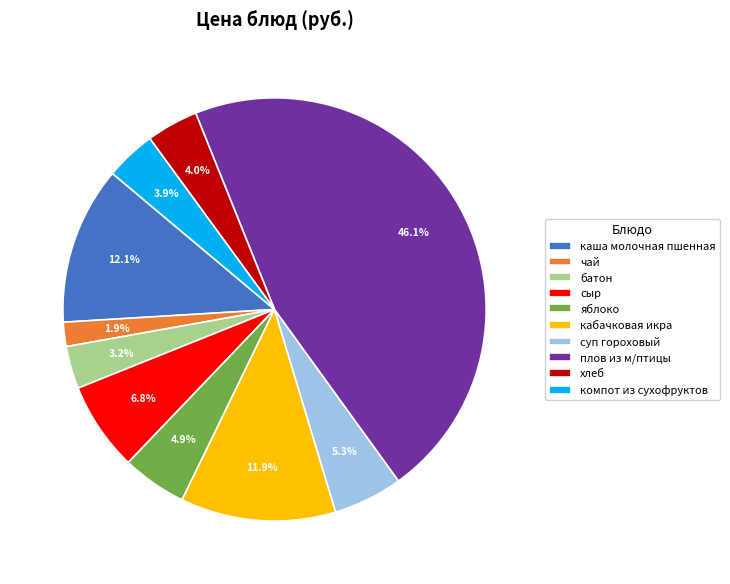

Approximately how many times larger is the value at компот из сухофруктов compared to батон?

1.2